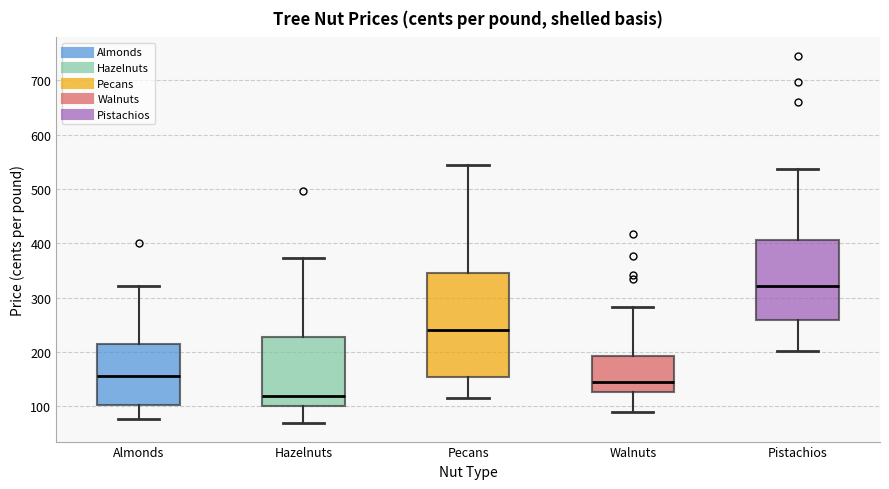

Where is the lower edge of the box for Hazelnuts on the y-axis? The values are not printed on the chart, so give them approximately, as read against the axis.

100